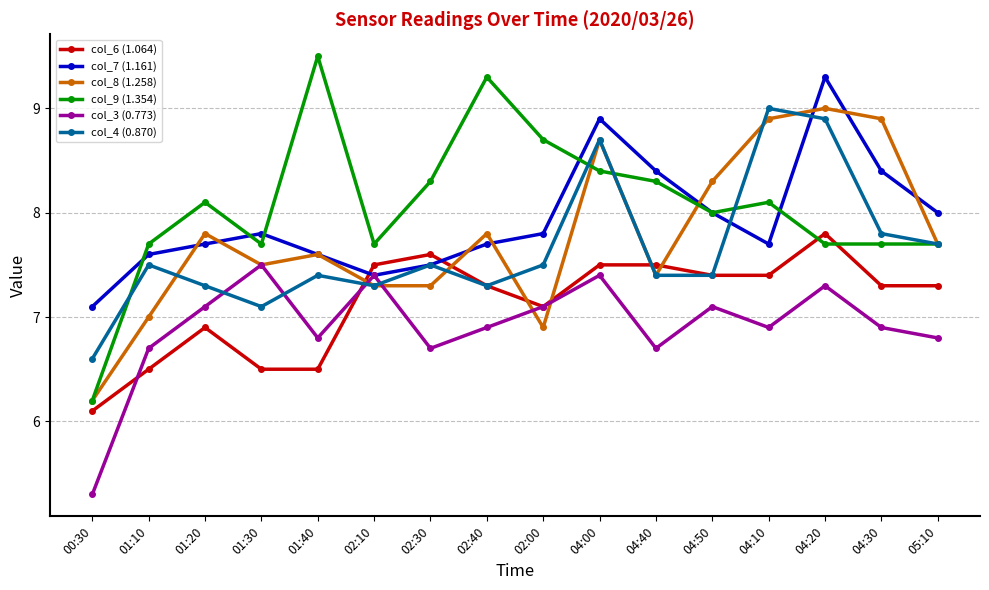

Which series changed the most between 02:40 and 02:00?

col_8 (1.258)